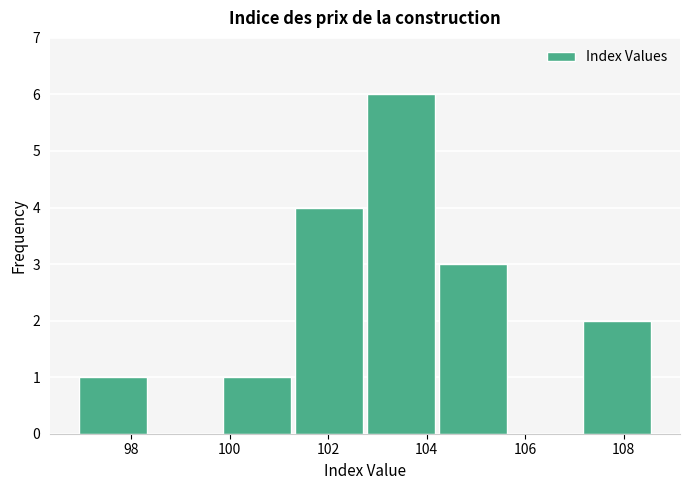

Reading left to right, transcribe this chart: for each bar, give the range it covers on the x-axis and its height. Neither the bar edges nor the heights are printed on the chart, so give them approximately, as read against the axes.

97.0 to 98.4: 1
98.4 to 99.8: 0
99.8 to 101.2: 1
101.2 to 102.8: 4
102.8 to 104.2: 6
104.2 to 105.6: 3
105.6 to 107.2: 0
107.2 to 108.6: 2